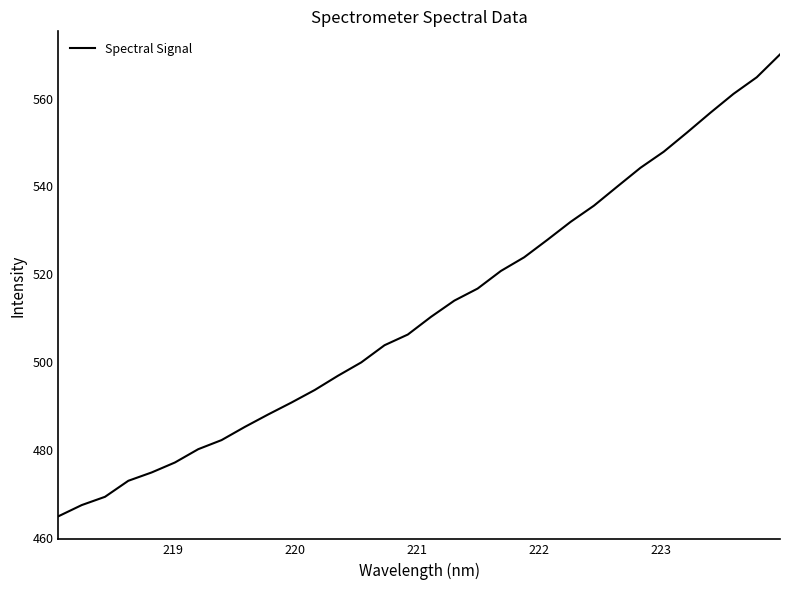

What is the maximum value shown in the chart?

570.1